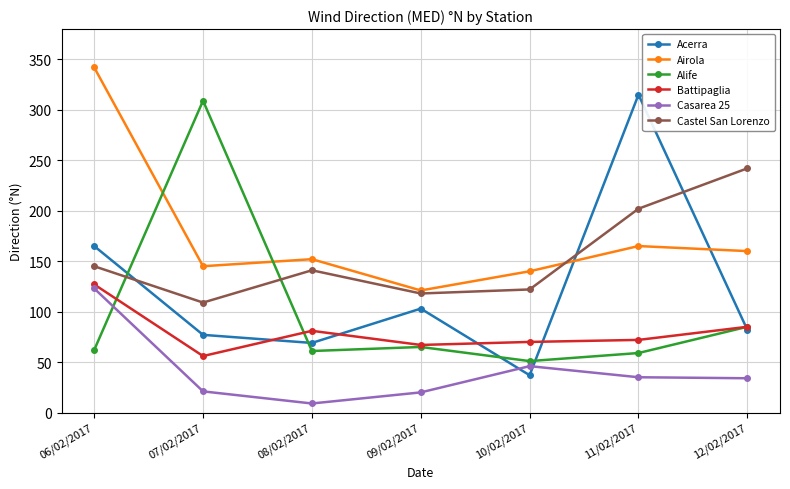

Rank the categories by Acerra value from lowest to highest.

10/02/2017, 08/02/2017, 07/02/2017, 12/02/2017, 09/02/2017, 06/02/2017, 11/02/2017